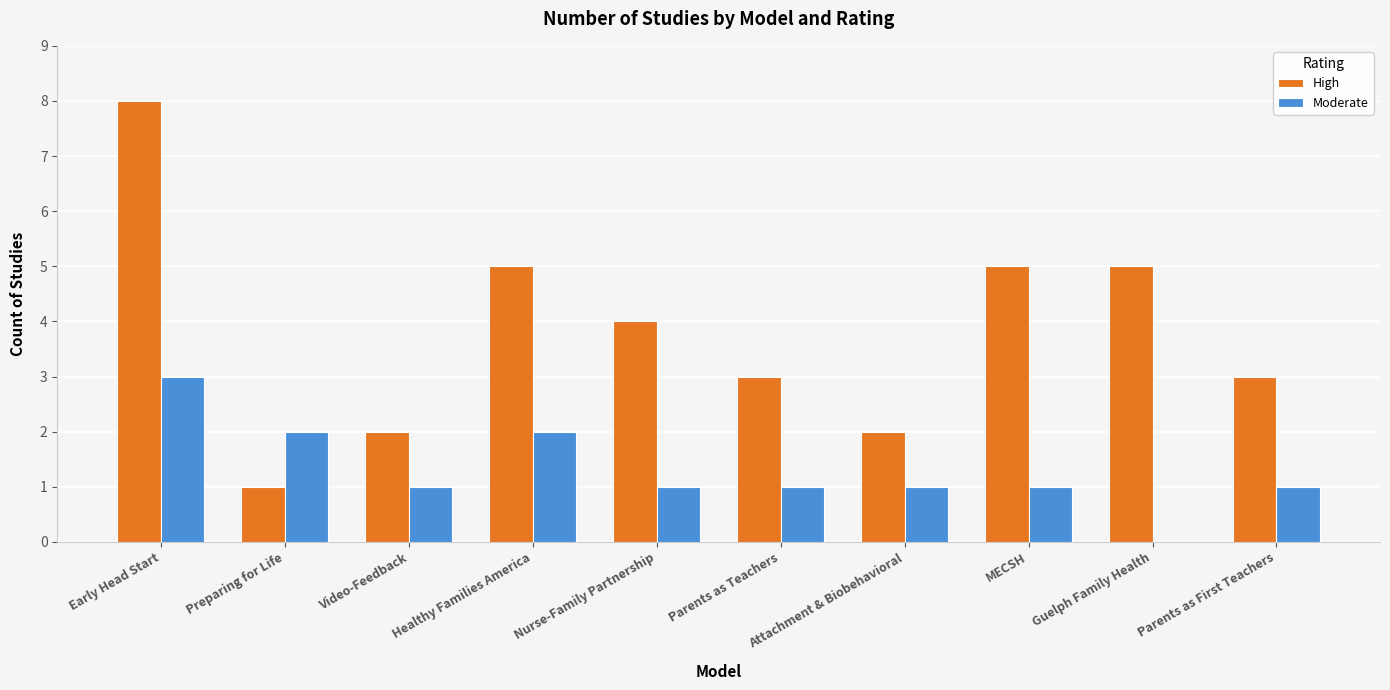

What is the greatest value displayed?

8